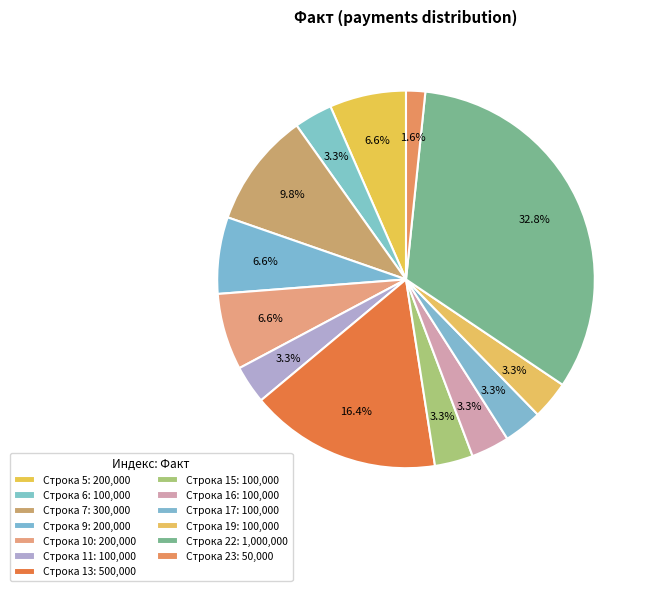

Count the number of slices in the pie.

13